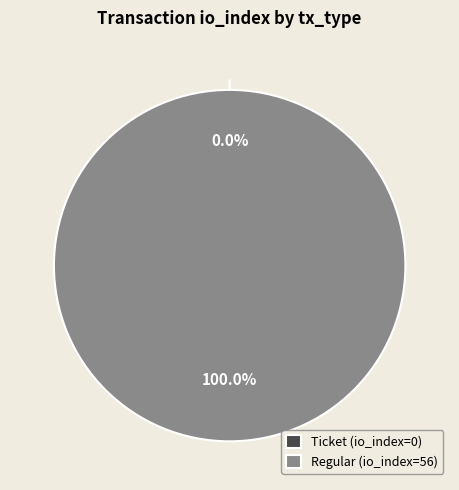

Which category accounts for the majority?

Regular